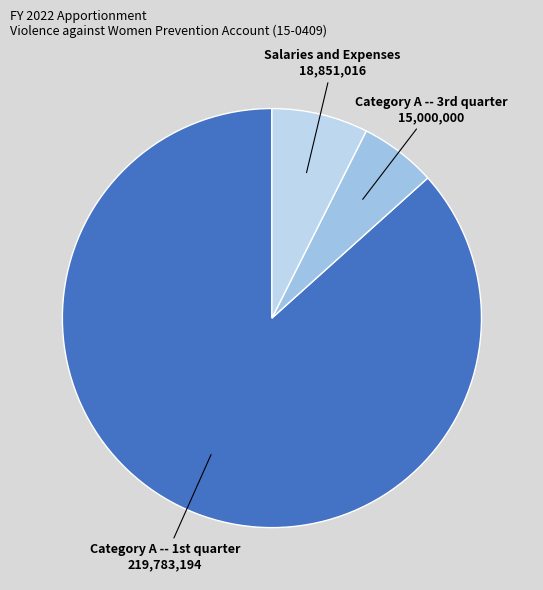

Which category accounts for the majority?

Category A -- 1st quarter